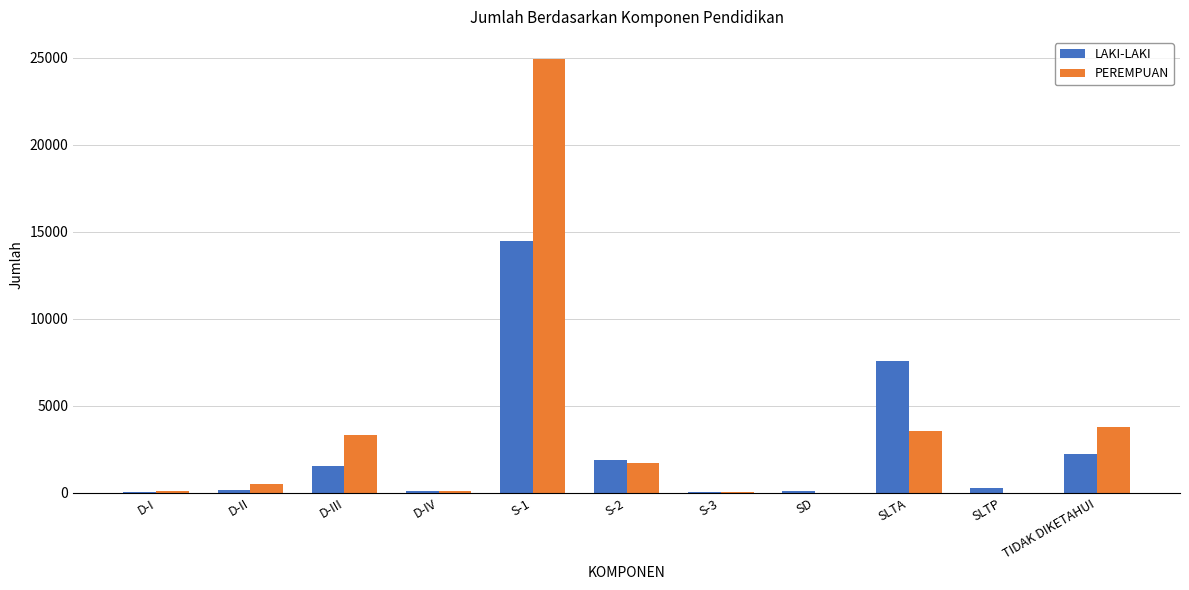

Is it true that LAKI-LAKI equals 24948 at S-1?

False